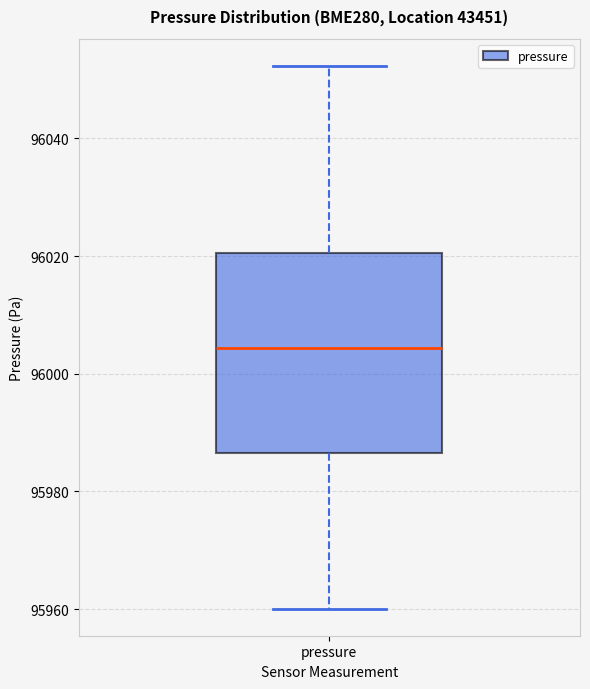

Where does the lower whisker of the box for pressure end on the y-axis? The values are not printed on the chart, so give them approximately, as read against the axis.

95960